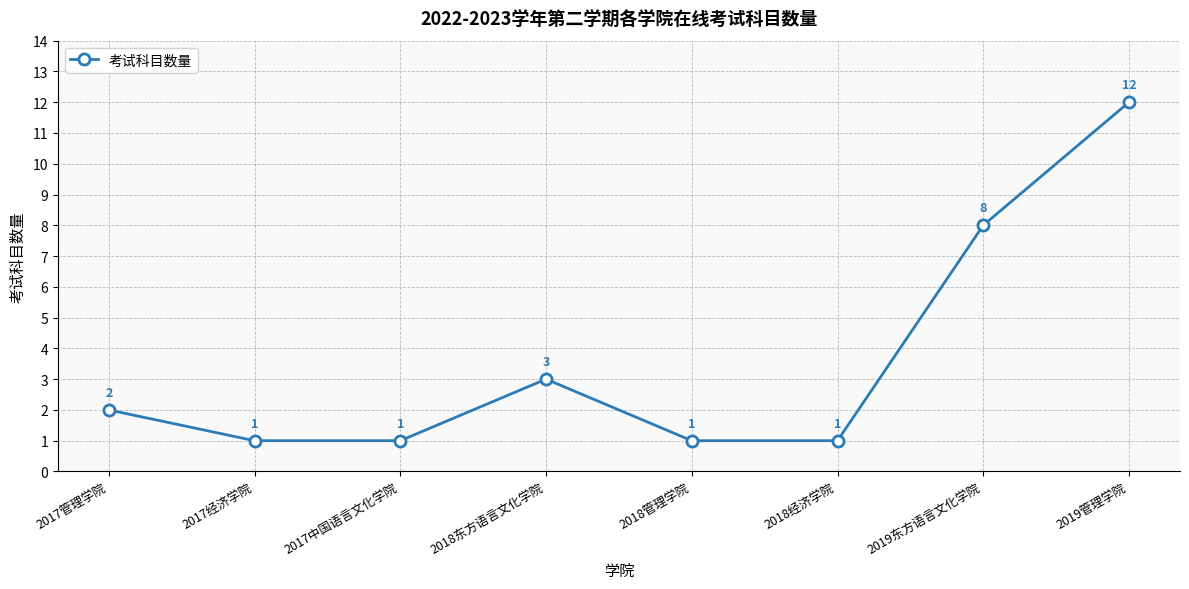

What is the ratio of the value at 2018东方语言文化学院 to the value at 2018管理学院?

3.0